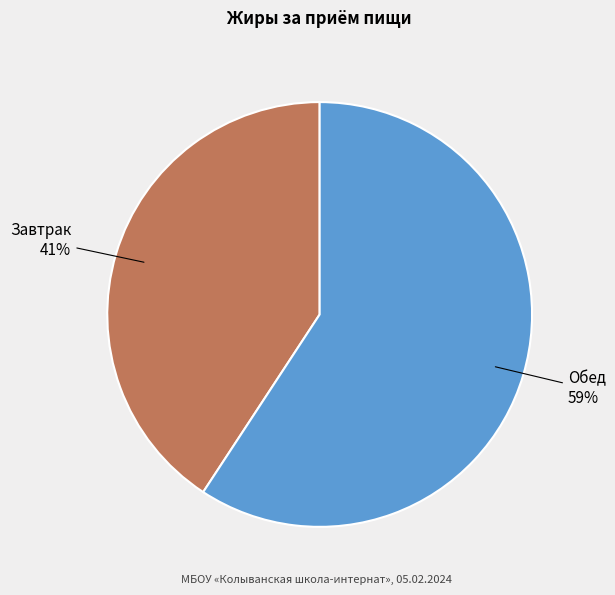

What is the ratio of the value at Завтрак to the value at Обед?

0.7